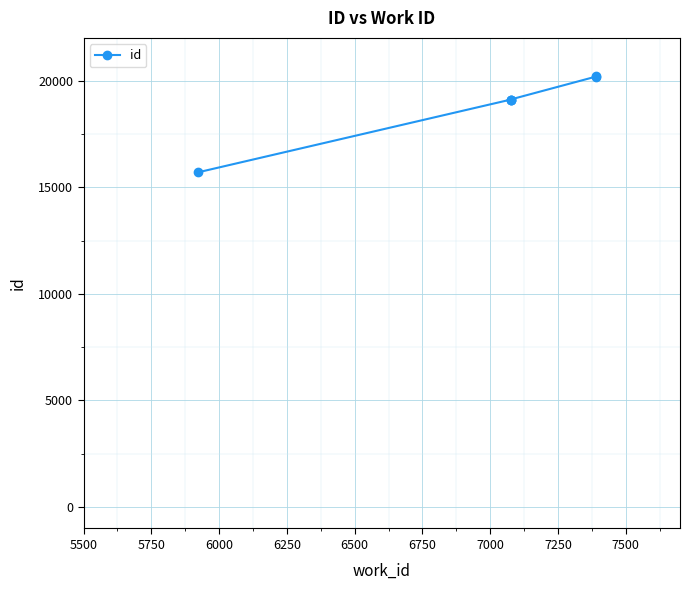

True or false: there are more than 2 points higher than both neighbors.

False